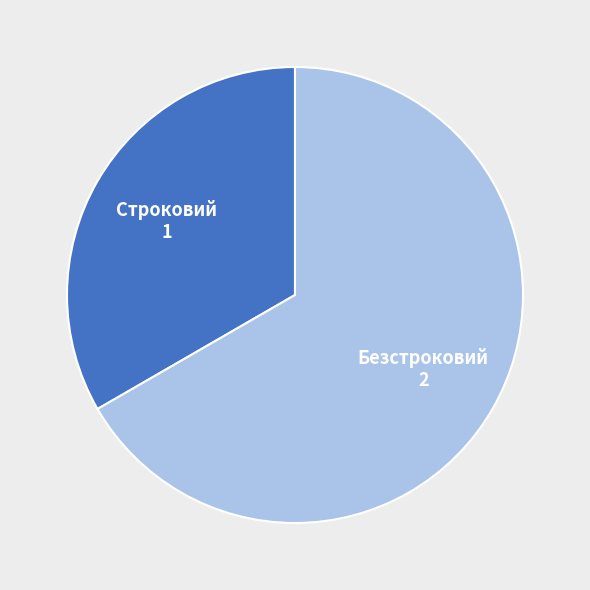

Does any single category account for the majority?

Yes